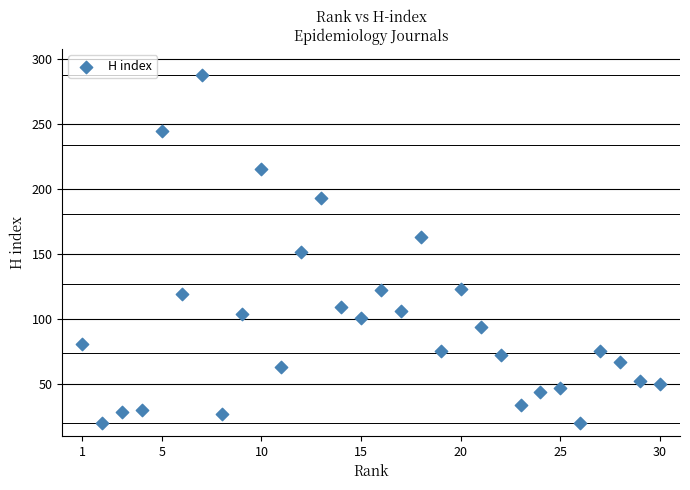

What is the range of X values (max minus min)?

29